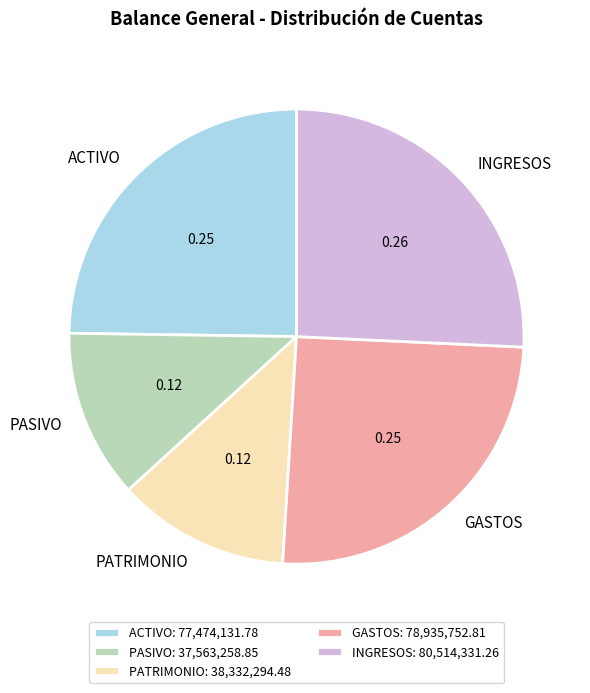

Is there a majority slice in this chart?

No